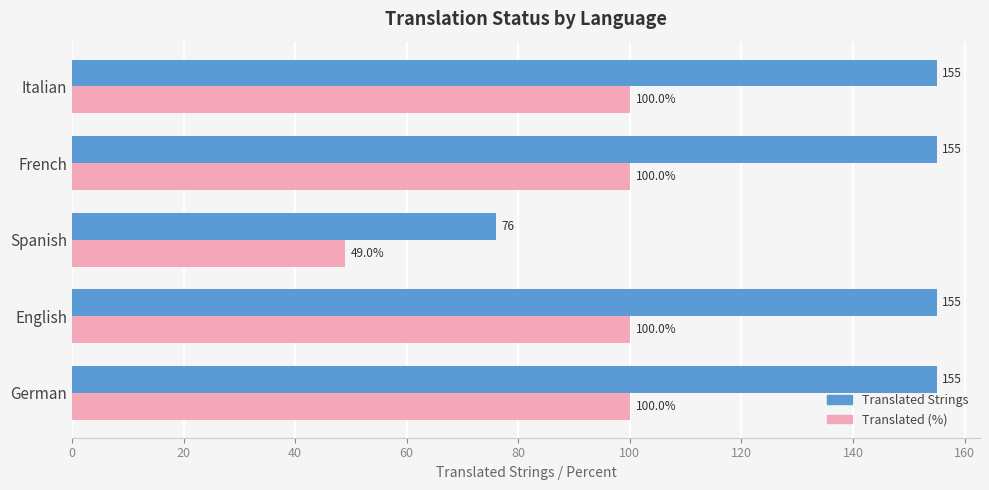

Which series has the widest spread of values?

Translated Strings